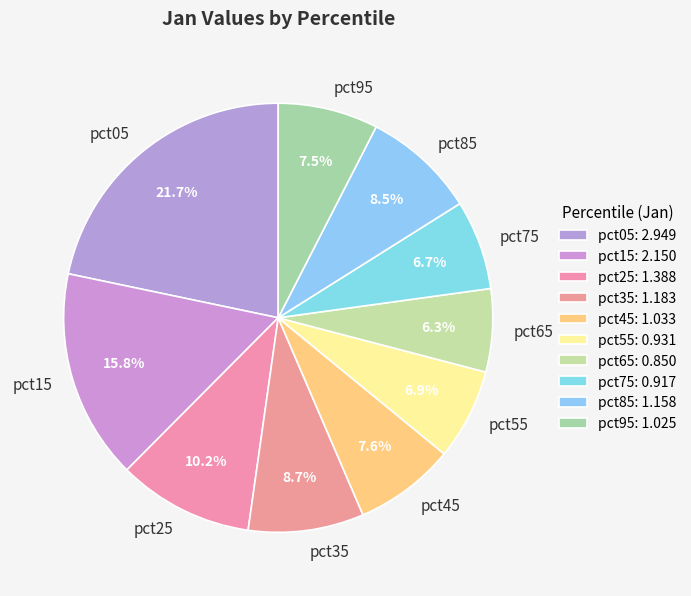

To the nearest percent, what is the average slice percentage?

10%